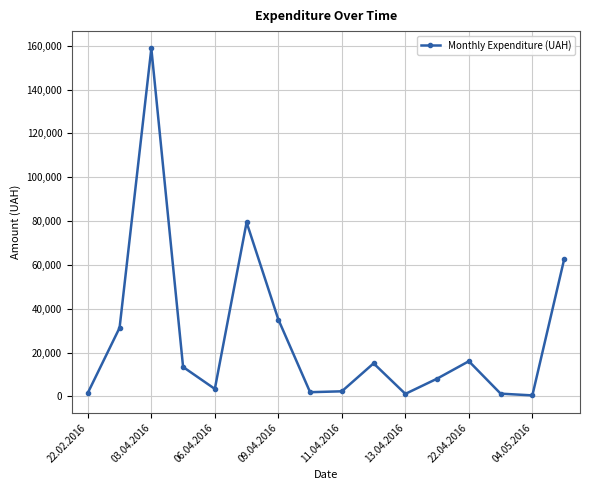

What is the greatest value displayed?

158758.0